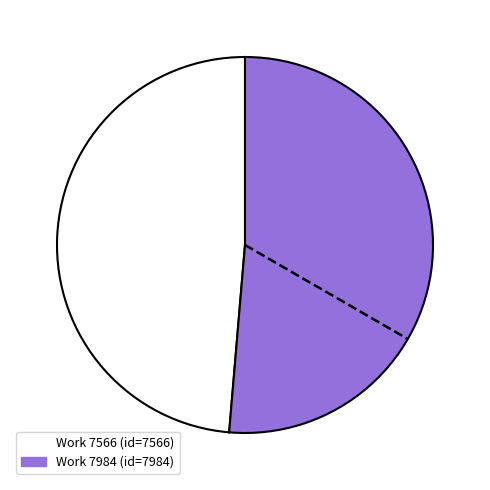

What is the largest slice in the pie chart?

Work 7984